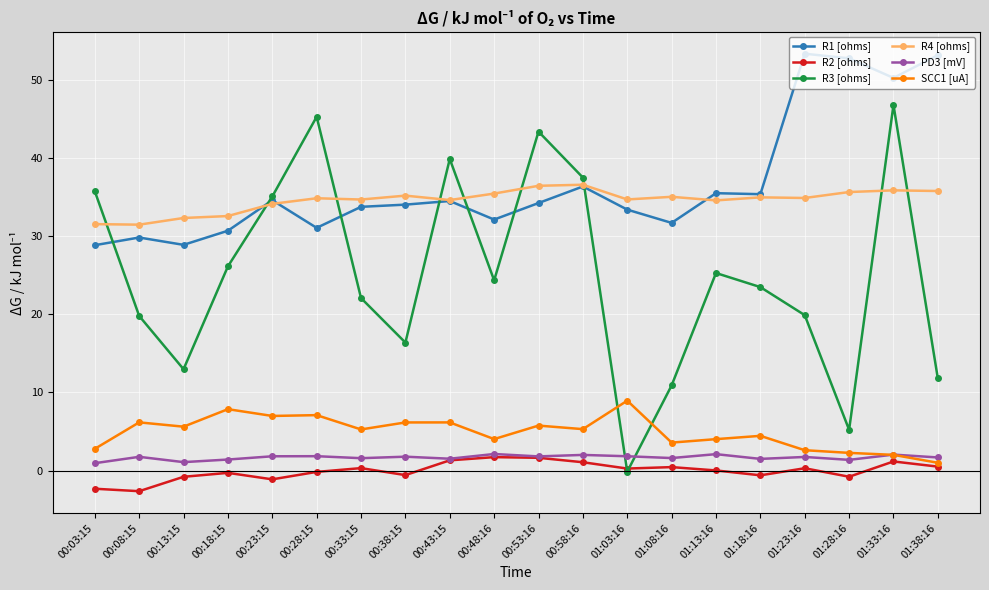

Which series has the largest range (max minus min)?

R3 [ohms]